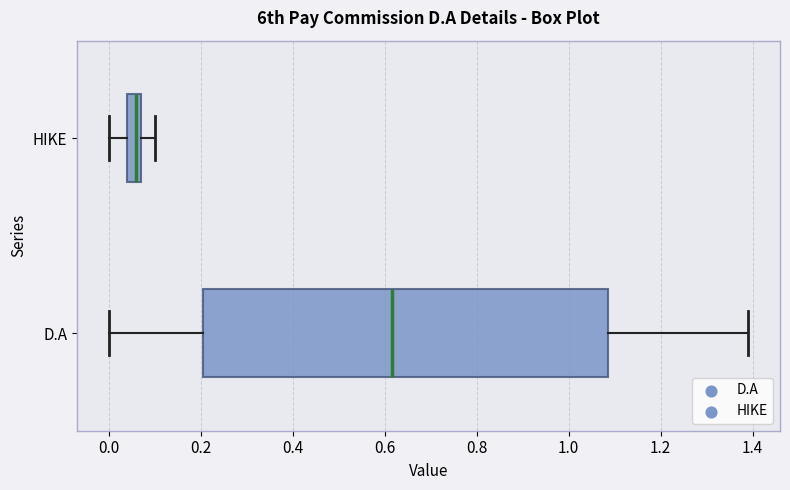

Where is the right edge of the box for D.A on the x-axis? The values are not printed on the chart, so give them approximately, as read against the axis.

1.08